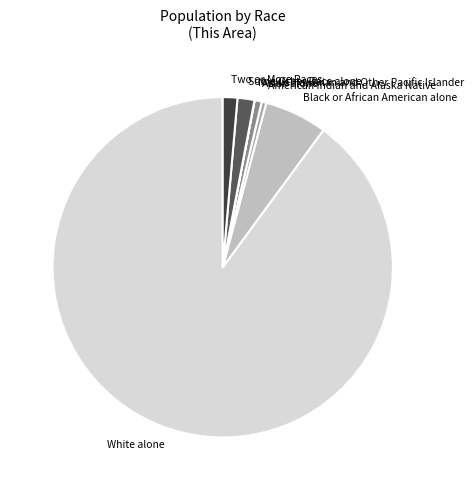

Which category accounts for the majority?

White alone